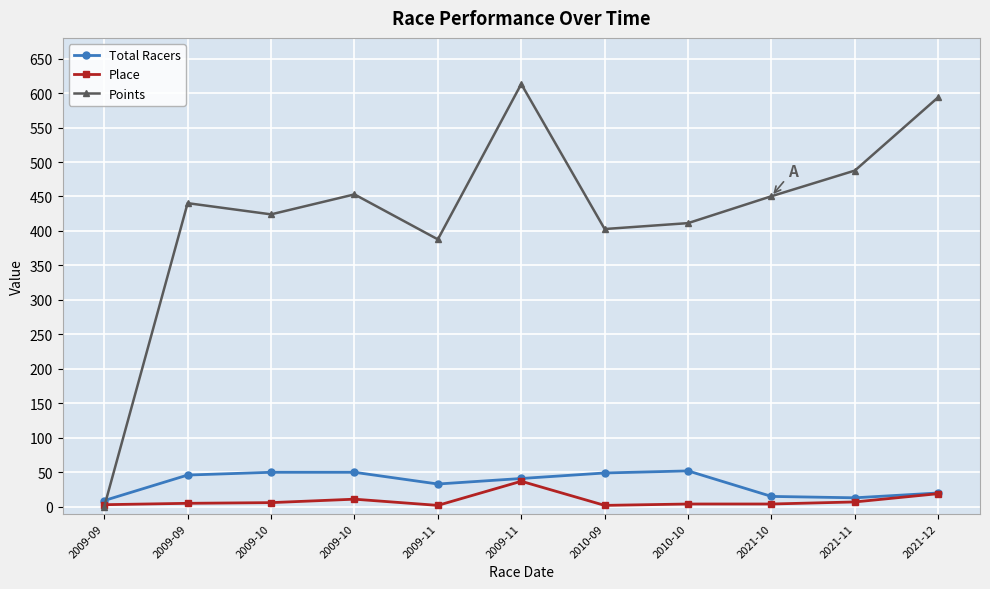

How many interior local peaks does the Total Racers series have?

1